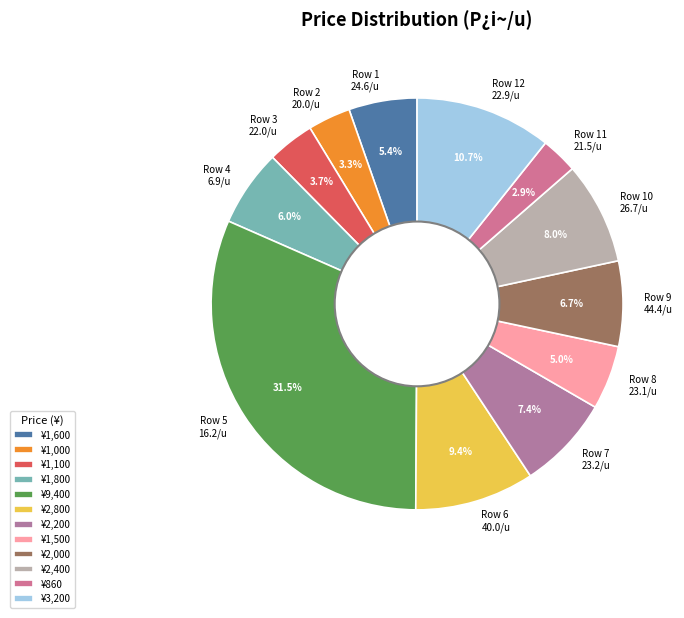

How many slices are in this pie chart?

12